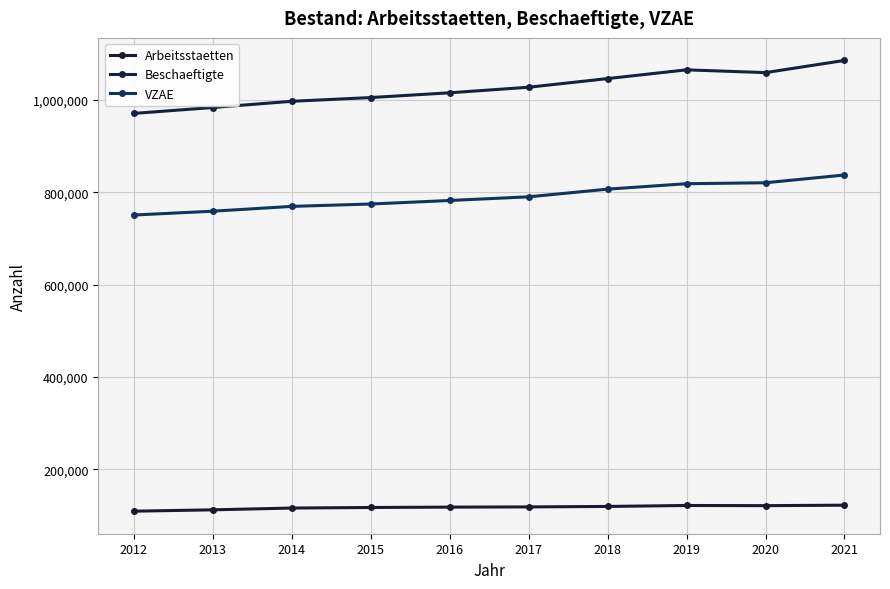

True or false: VZAE and Beschaeftigte cross at least once.

False